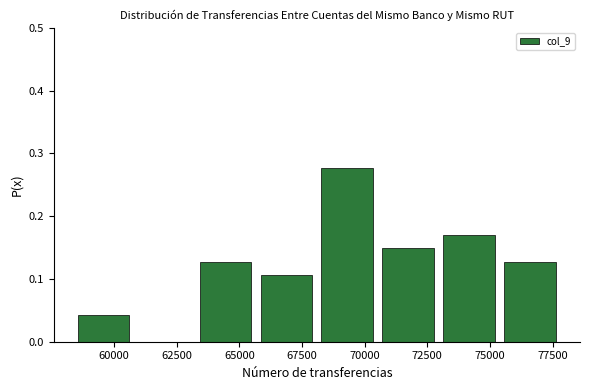

Which range on the x-axis has the tallest bar?

68500 to 70500